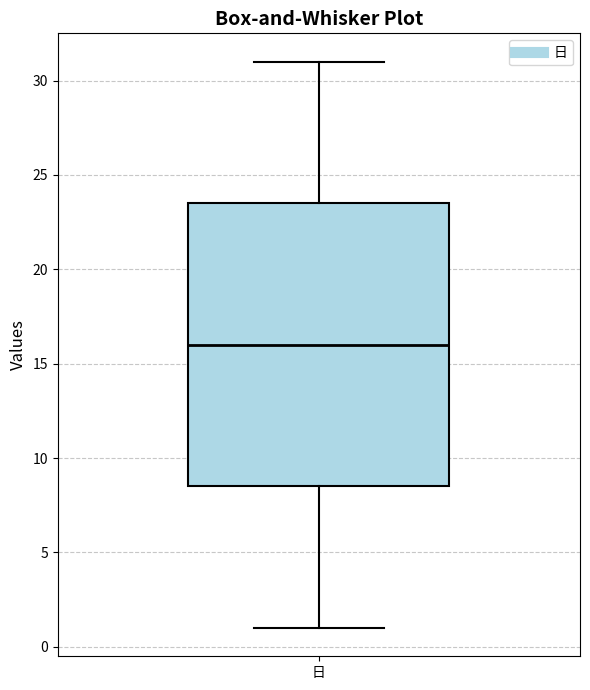

Where does the upper whisker of the box for 日 end on the y-axis? The values are not printed on the chart, so give them approximately, as read against the axis.

31.0